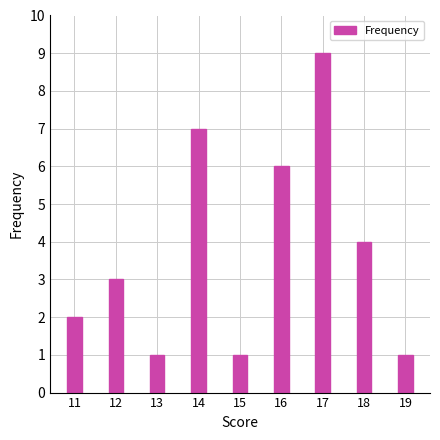

Reading right to left, what are all the values shown in this chart?

1	4	9	6	1	7	1	3	2